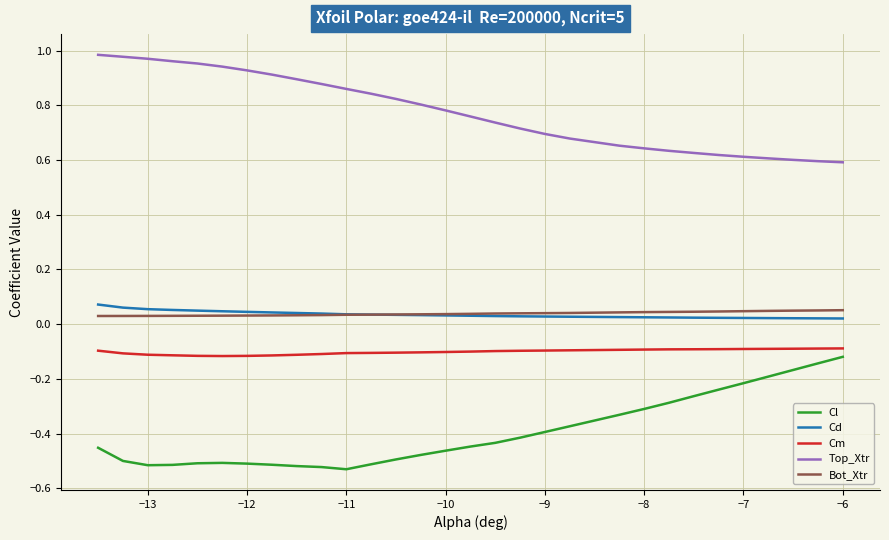

At how many categories does at least one series exceed 0?

30